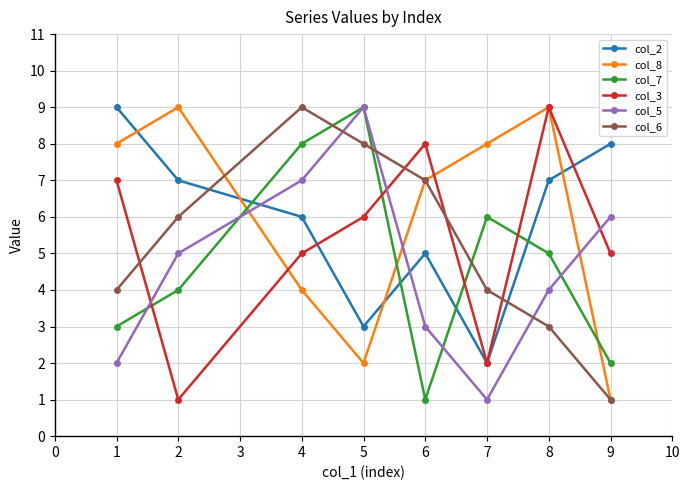

Between 5 and 6, which series saw the biggest shift?

col_7